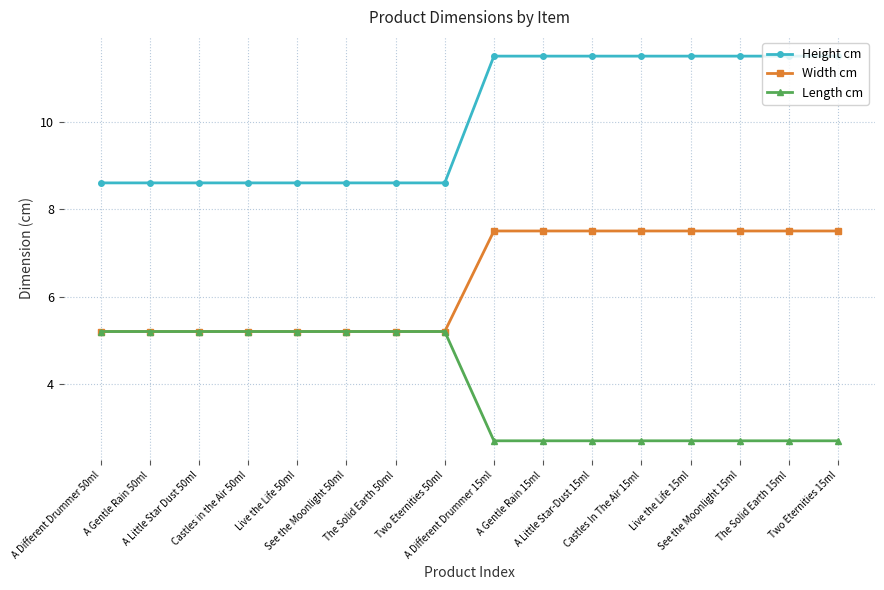

How many series are shown in this chart?

3